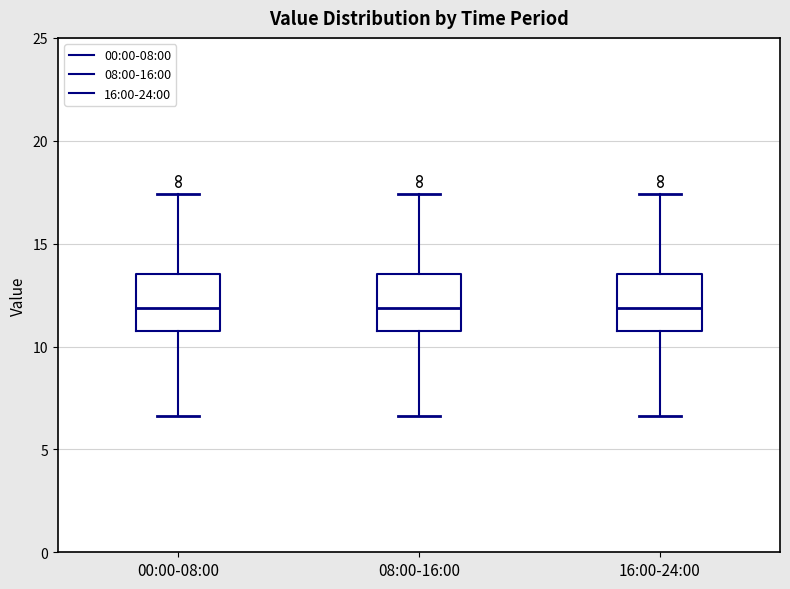

Where does the upper whisker of the box for 00:00-08:00 end on the y-axis? The values are not printed on the chart, so give them approximately, as read against the axis.

17.5